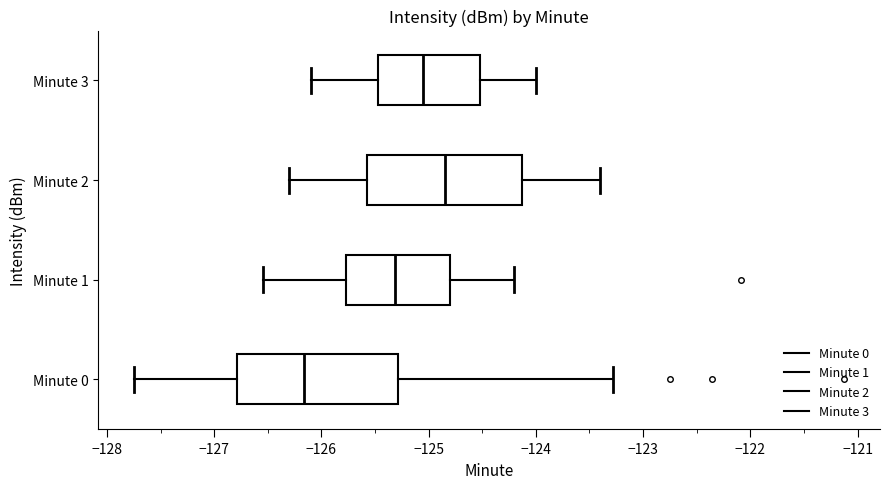

Reading bottom to top, transcribe this box plot: for each box, give where its median line is, the range the box spans, and where its two whiskers end, as read against the x-axis. The values are not printed on the chart, so give them approximately, as read against the axis.

Minute 0: median -126.2, box -126.8 to -125.3, whiskers -127.7 to -123.3
Minute 1: median -125.3, box -125.8 to -124.8, whiskers -126.5 to -124.2
Minute 2: median -124.8, box -125.6 to -124.1, whiskers -126.3 to -123.4
Minute 3: median -125.0, box -125.5 to -124.5, whiskers -126.1 to -124.0